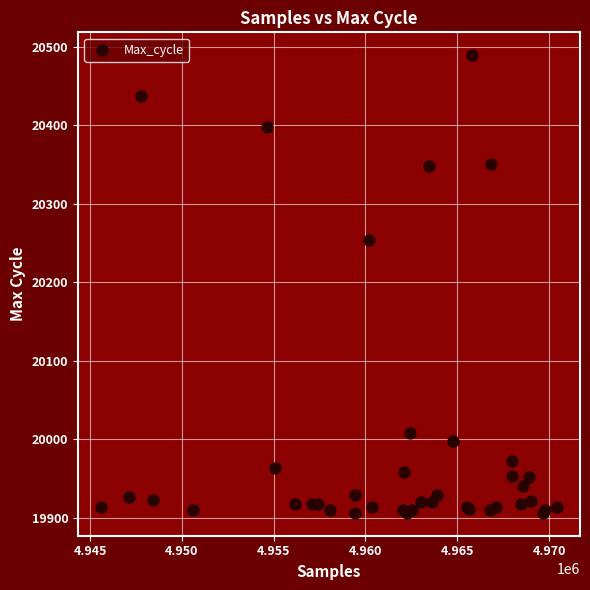

What Y value in the scatter plot is closest to 20197?

20253